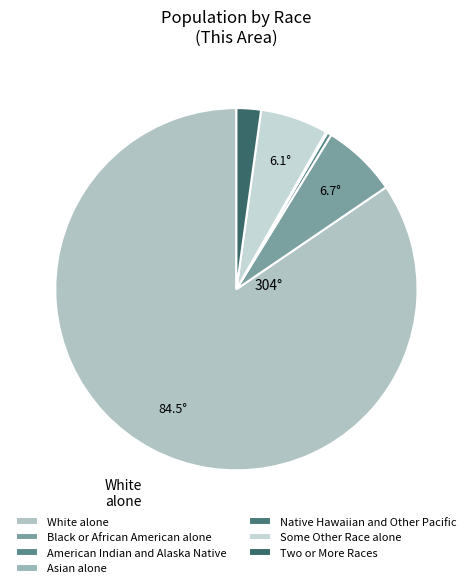

Is there a majority slice in this chart?

Yes